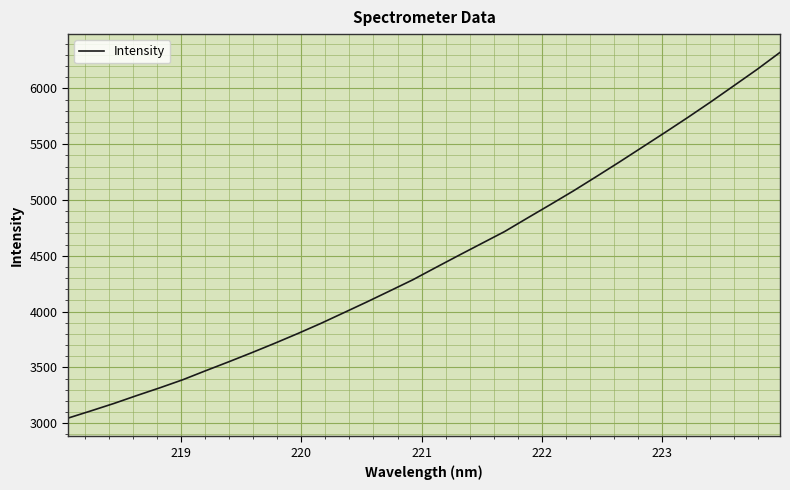

What is the smallest value displayed?

3044.9